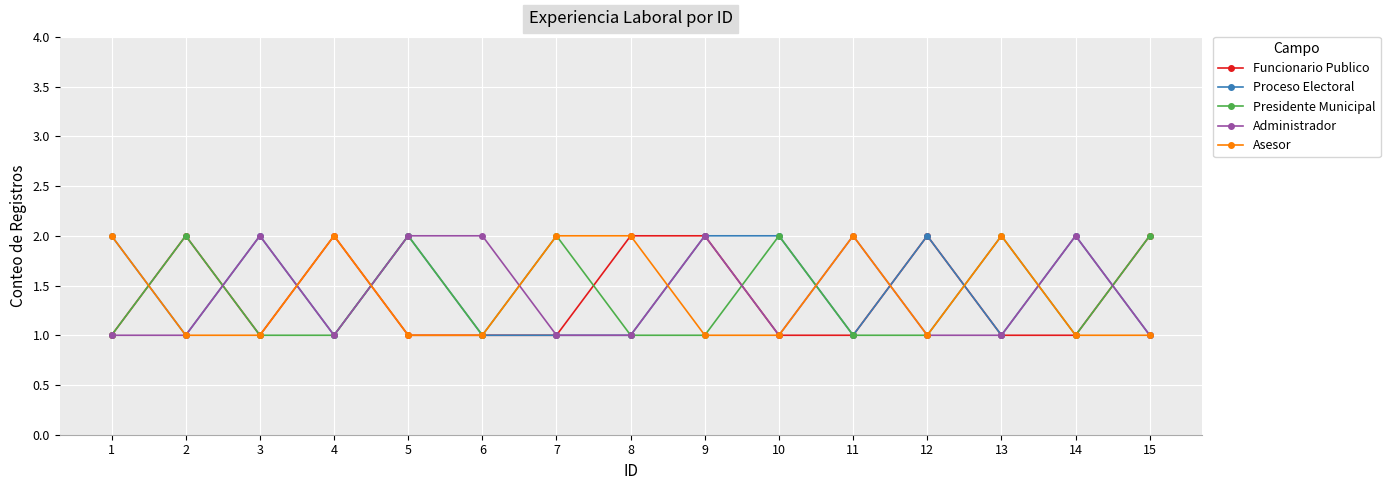

True or false: Administrador has a value of 2 at 11.

True